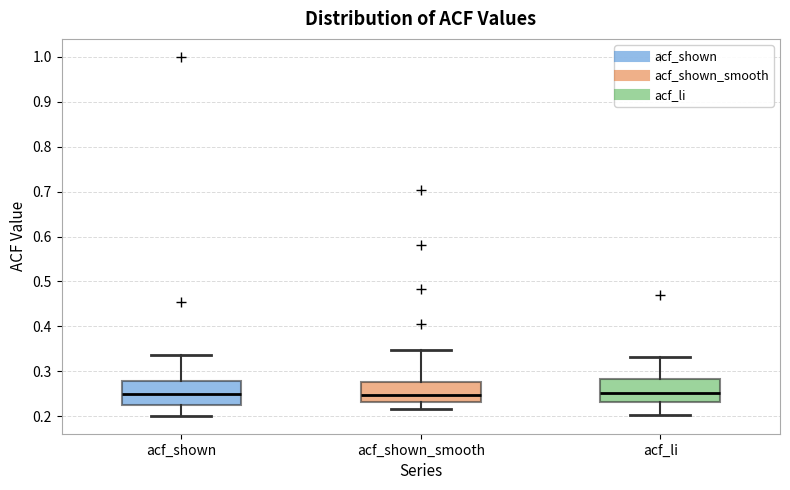

Where does the median line of the box for acf_shown_smooth sit on the y-axis? The values are not printed on the chart, so give them approximately, as read against the axis.

0.25